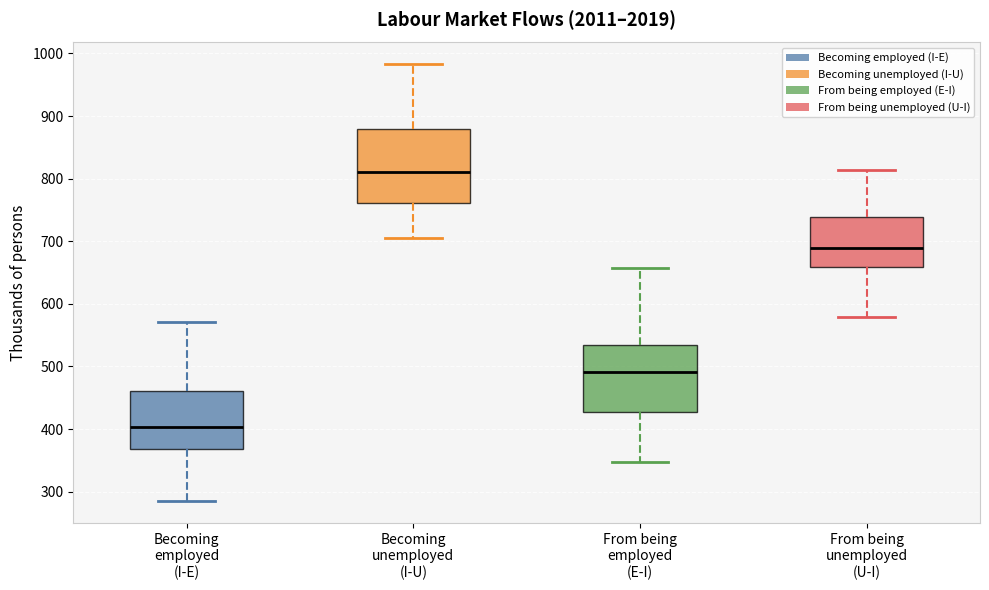

Reading left to right, read every box against the y-axis: the position of its median line, the range the box covers, and the ends of its whiskers. The values are not printed on the chart, so give them approximately, as read against the axis.

Becoming employed (I-E): median 400, box 370 to 460, whiskers 280 to 570
Becoming unemployed (I-U): median 810, box 760 to 880, whiskers 700 to 980
From being employed (E-I): median 490, box 430 to 530, whiskers 350 to 660
From being unemployed (U-I): median 690, box 660 to 740, whiskers 580 to 810